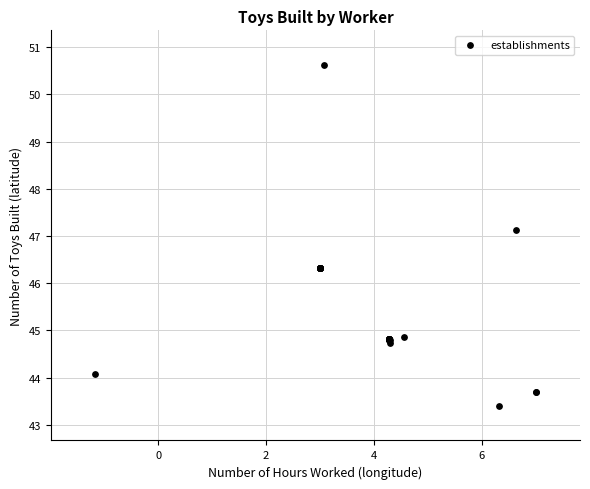

What Y value in the scatter plot is closest to 47?

47.1